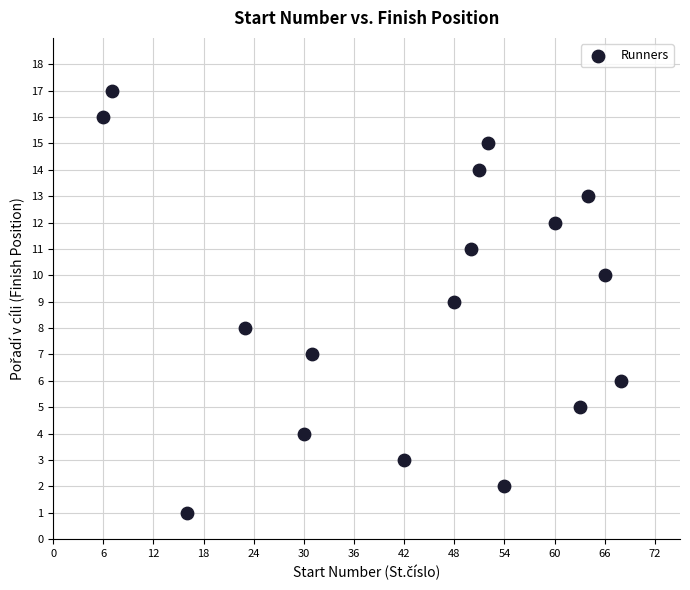

What is the range of X values (max minus min)?

62